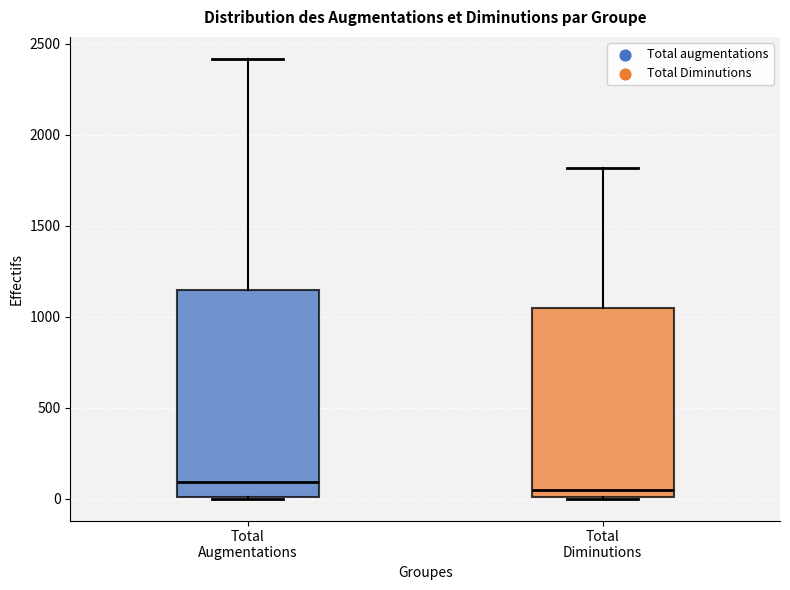

Which box is the tallest, from its lower edge to its upper edge?

Total Augmentations